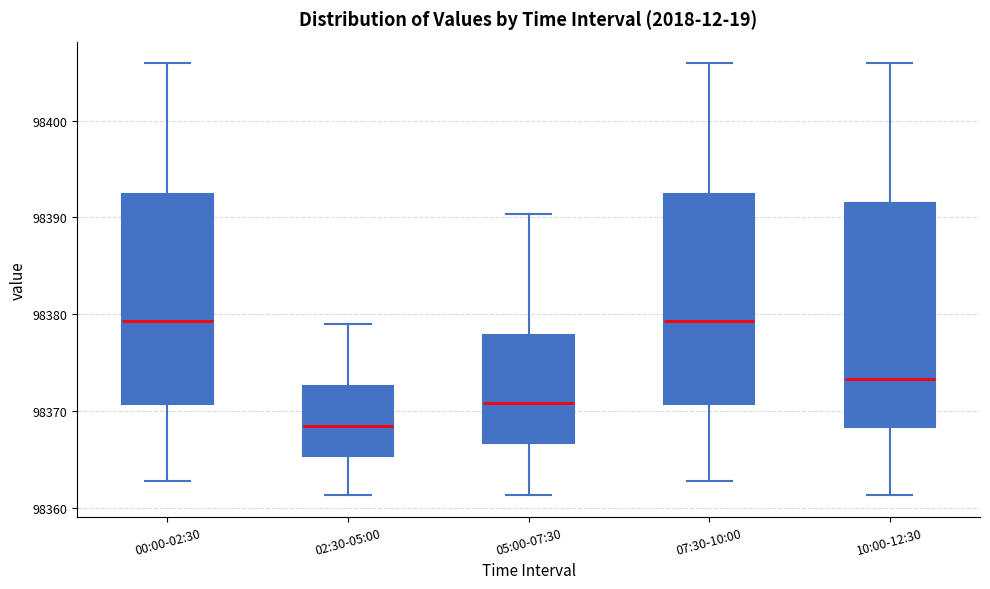

Reading left to right, transcribe this box plot: for each box, give where its median line is, the range the box spans, and where its two whiskers end, as read against the y-axis. The values are not printed on the chart, so give them approximately, as read against the axis.

00:00-02:30: median 98379, box 98371 to 98392, whiskers 98363 to 98406
02:30-05:00: median 98368, box 98365 to 98373, whiskers 98361 to 98379
05:00-07:30: median 98371, box 98367 to 98378, whiskers 98361 to 98390
07:30-10:00: median 98379, box 98371 to 98392, whiskers 98363 to 98406
10:00-12:30: median 98373, box 98368 to 98392, whiskers 98361 to 98406